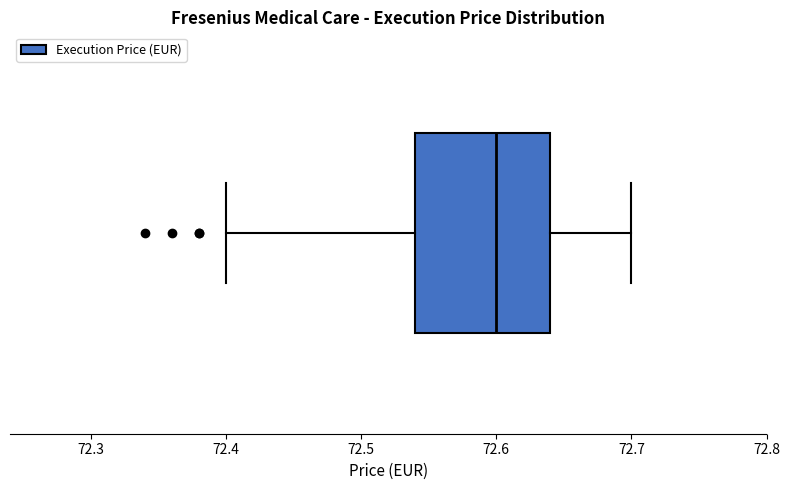

Where does the left whisker of the box end on the x-axis? The values are not printed on the chart, so give them approximately, as read against the axis.

72.40